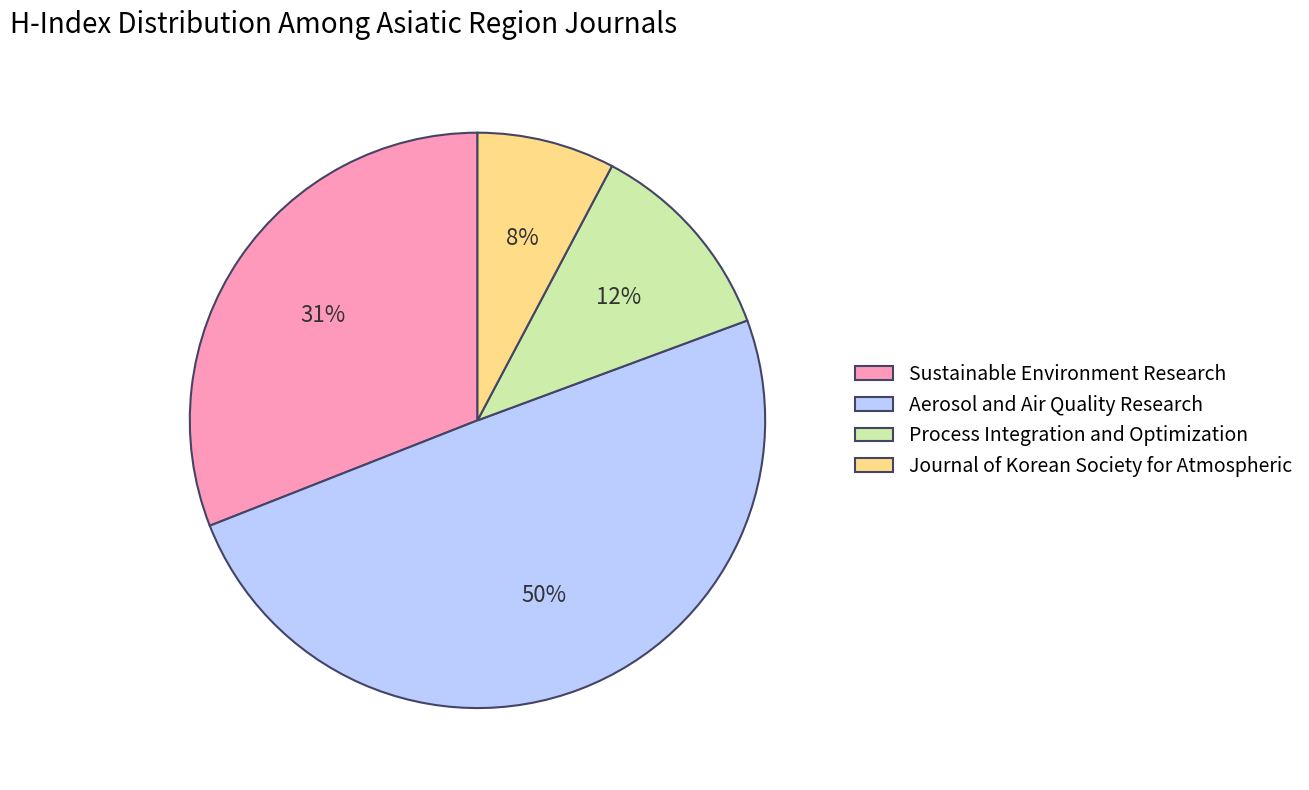

To the nearest percent, what portion does Journal of Korean Society for Atmospheric represent?

8%